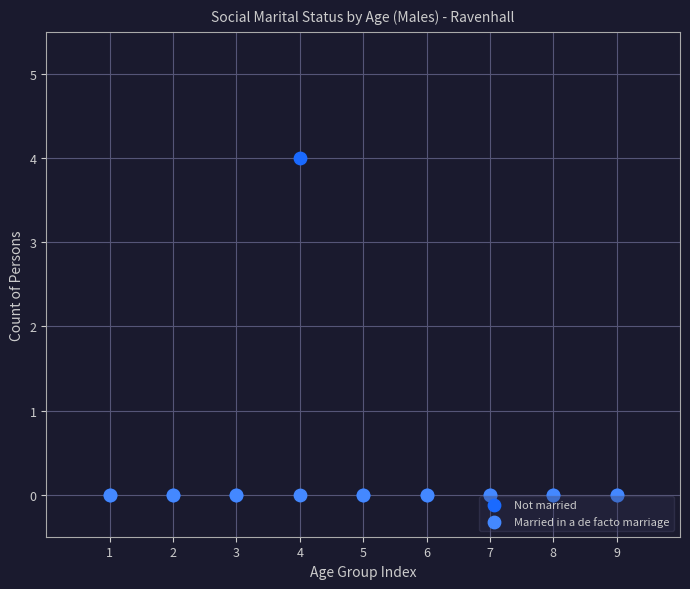

What are all the series names shown in the legend?

Not married, Married in a de facto marriage